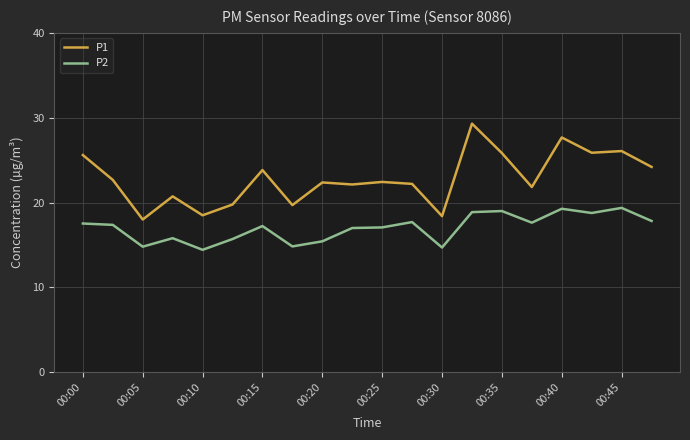

Rank the series by their average value, from highest to lowest.

P1, P2